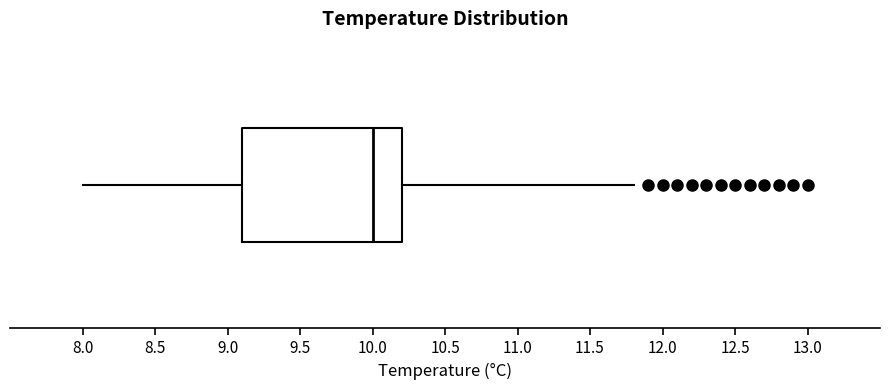

Transcribe this box plot: give where the median line is, the range the box spans, and where the two whiskers end, as read against the x-axis. The values are not printed on the chart, so give them approximately, as read against the axis.

median 10.0, box 9.1 to 10.2, whiskers 8.0 to 11.8